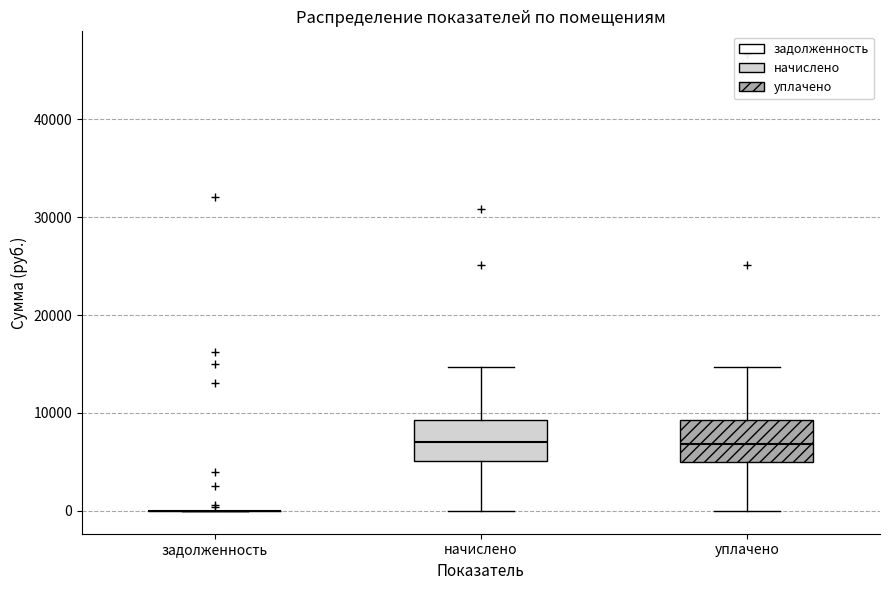

Reading left to right, read every box against the y-axis: the position of its median line, the range the box covers, and the ends of its whiskers. The values are not printed on the chart, so give them approximately, as read against the axis.

задолженность: box collapsed to a line at 0, whiskers 0 to 0
начислено: median 7000, box 5000 to 9000, whiskers 0 to 15000
уплачено: median 7000, box 5000 to 9000, whiskers 0 to 15000